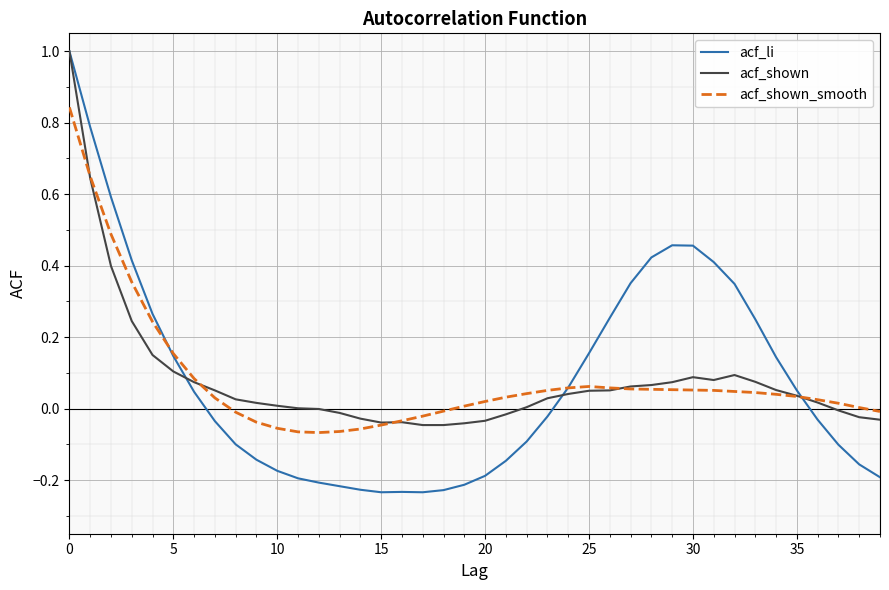

In acf_li, how many points are lower than both neighbors (excluding endpoints)?

2